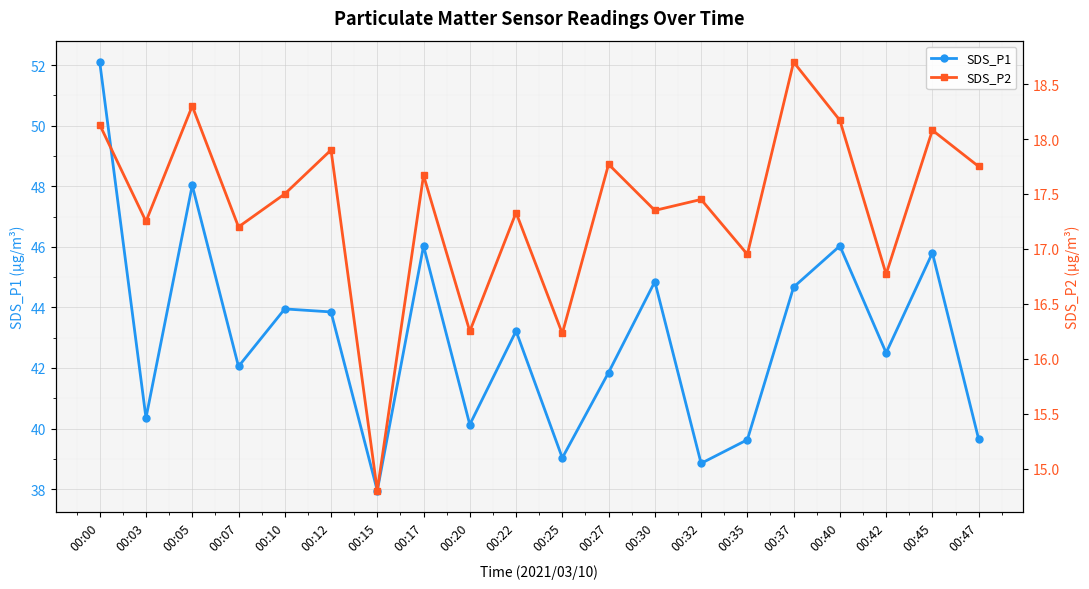

How many lines are shown in the chart?

2